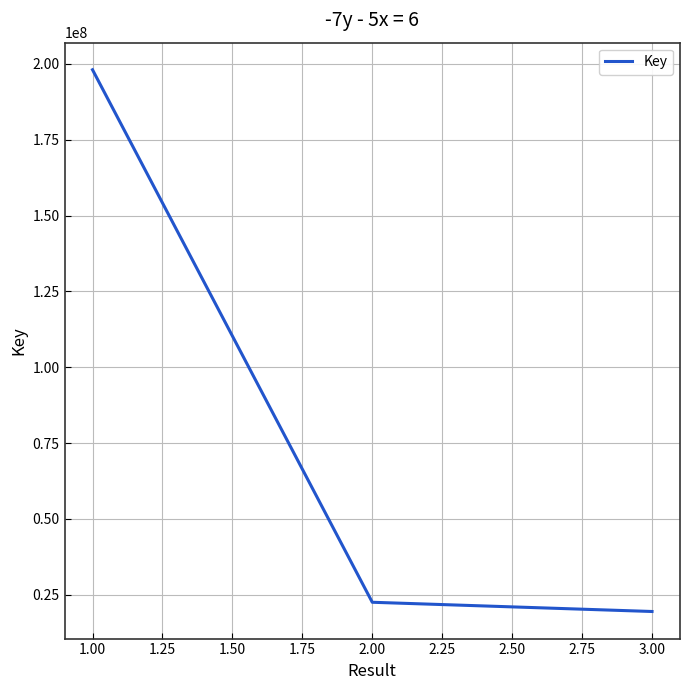

What is the ratio of the value at 1.00 to the value at 3.00?

10.2